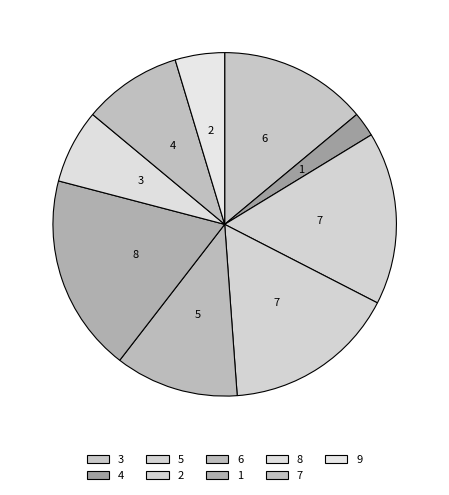

Count the number of slices in the pie.

9